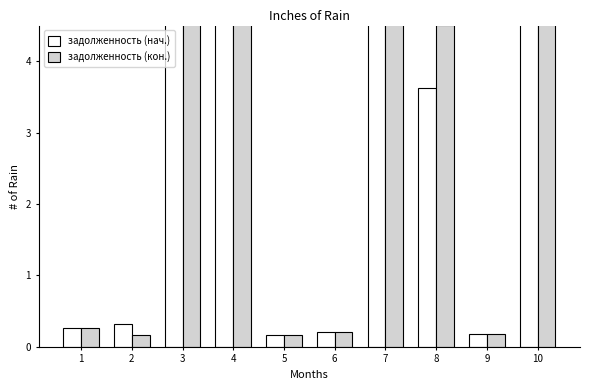

What is the value of the задолженность (нач.) bar at the 3rd from the left?

9.9